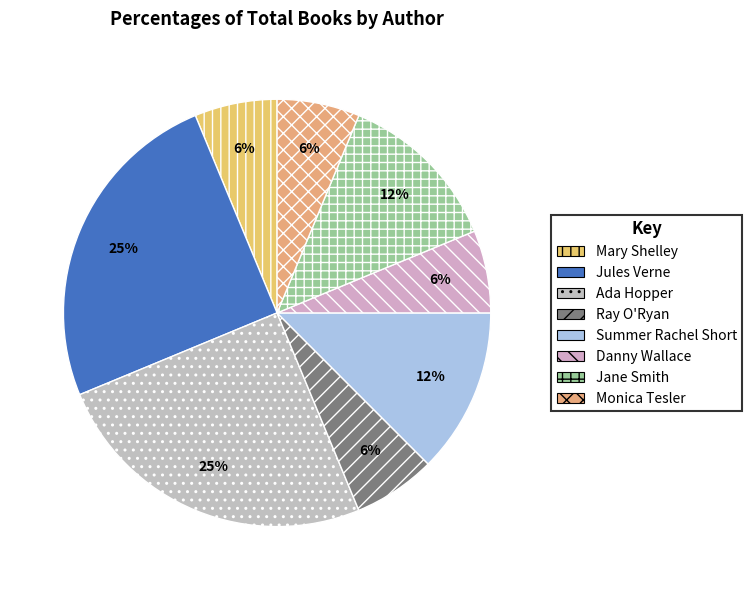

What percentage is the Danny Wallace slice, to the nearest percent?

6%